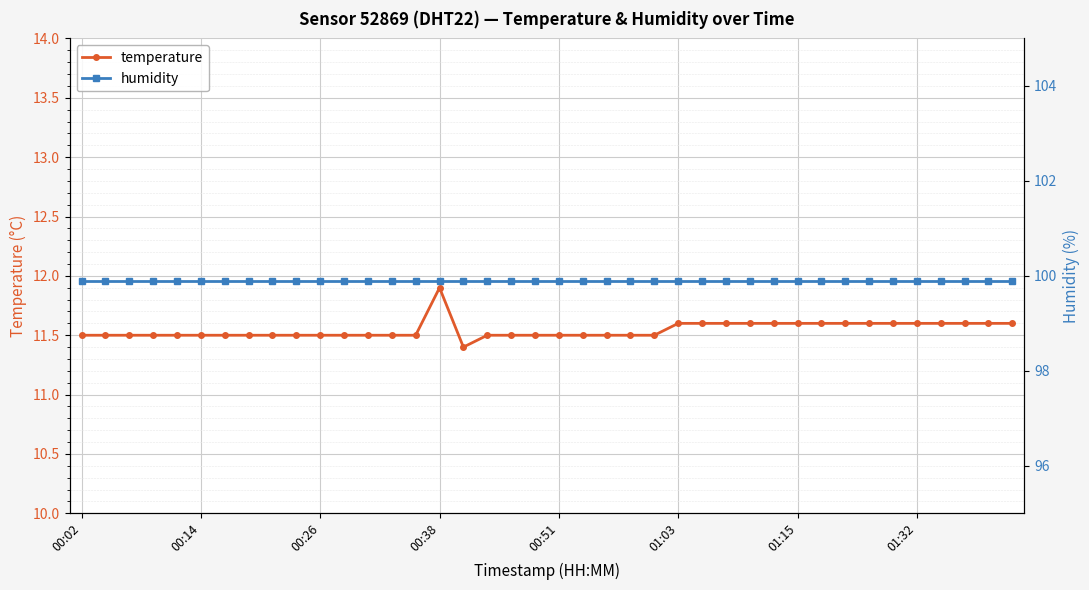

Count the temperature values in the range 11 to 12.

40